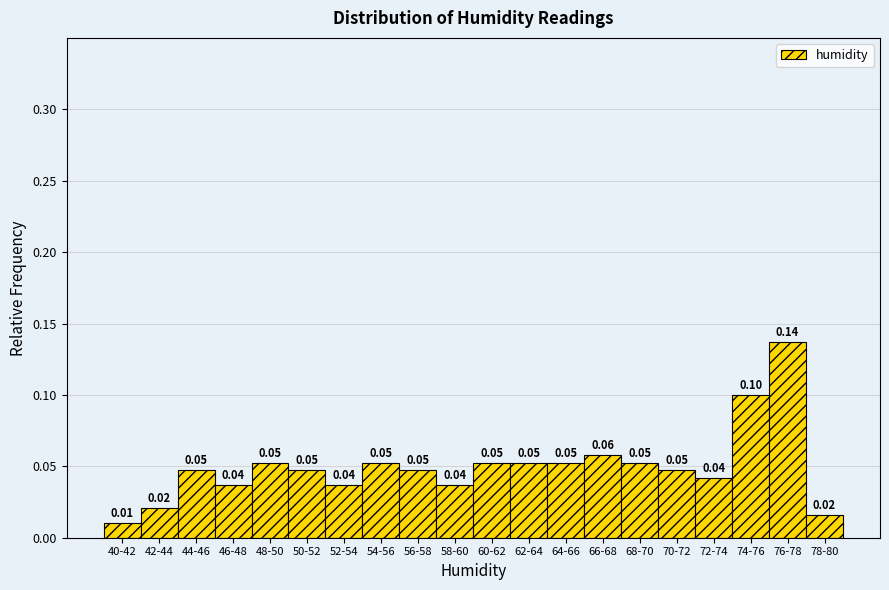

Between 62-64 and 72-74, which is larger?

62-64